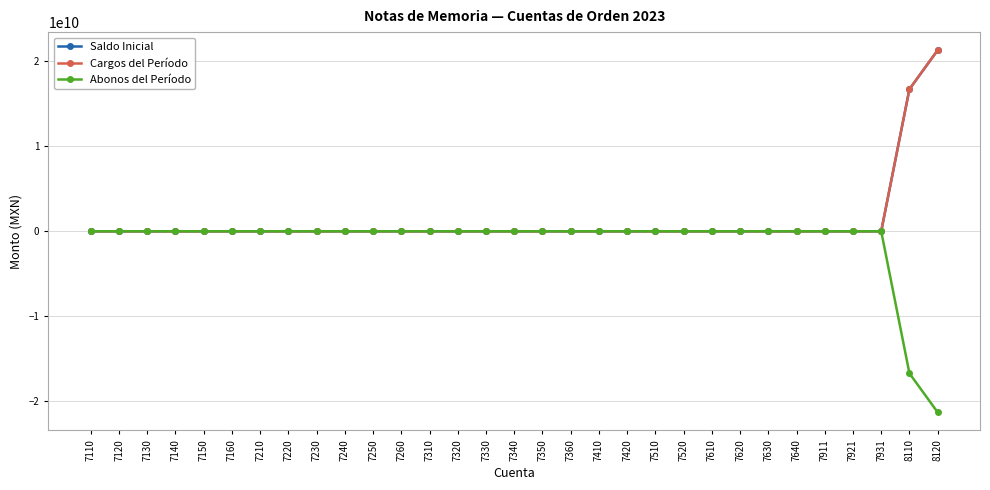

Rank the series by their maximum value, from highest to lowest.

Saldo Inicial, Cargos del Período, Abonos del Período